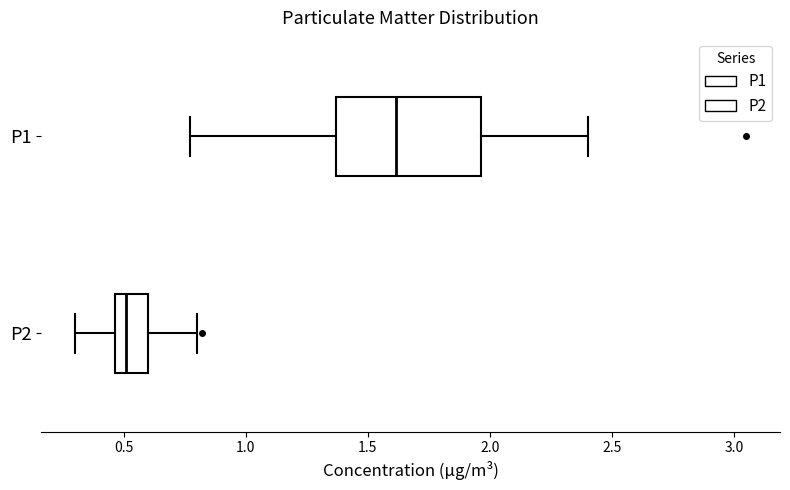

Reading bottom to top, read every box against the x-axis: the position of its median line, the range the box covers, and the ends of its whiskers. The values are not printed on the chart, so give them approximately, as read against the axis.

P2: median 0.50, box 0.45 to 0.60, whiskers 0.30 to 0.80
P1: median 1.60, box 1.35 to 1.95, whiskers 0.75 to 2.40